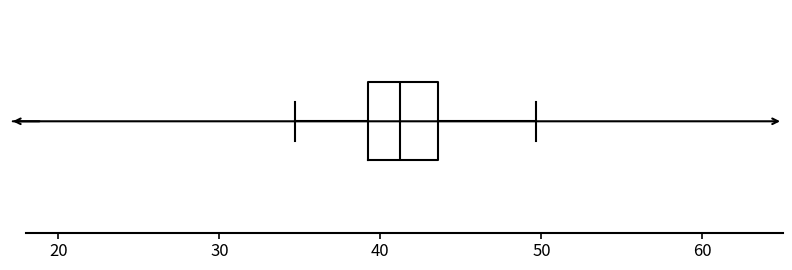

Where is the right edge of the box on the x-axis? The values are not printed on the chart, so give them approximately, as read against the axis.

44